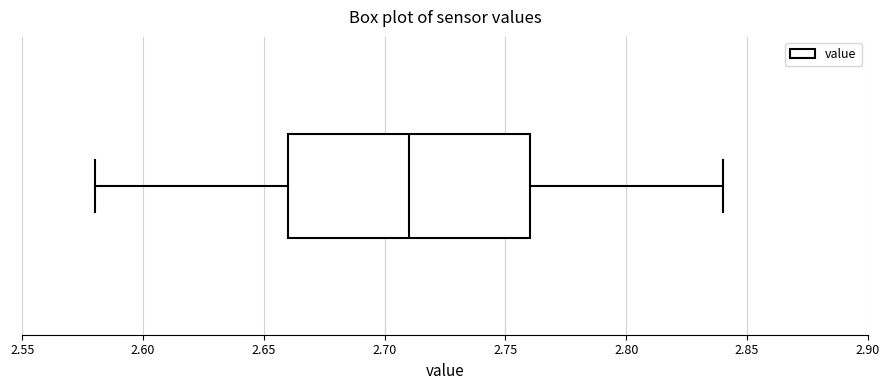

Transcribe this box plot: give where the median line is, the range the box spans, and where the two whiskers end, as read against the x-axis. The values are not printed on the chart, so give them approximately, as read against the axis.

median 2.71, box 2.66 to 2.76, whiskers 2.58 to 2.84